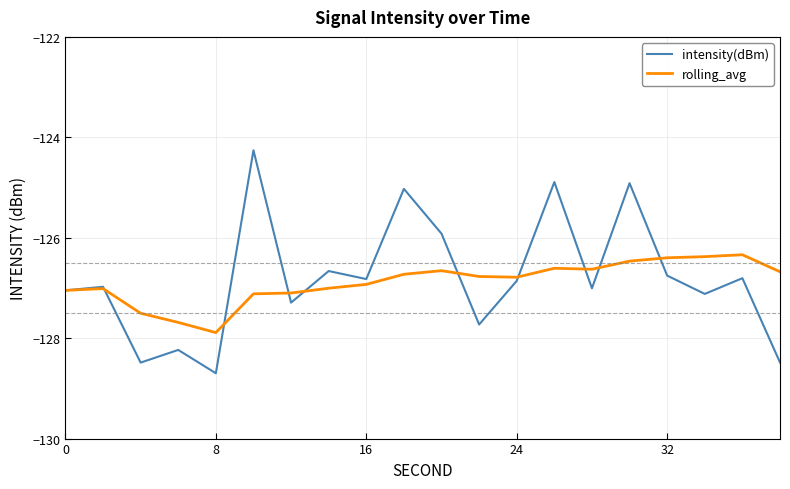

Rank the series by their maximum value, from lowest to highest.

rolling_avg, intensity(dBm)